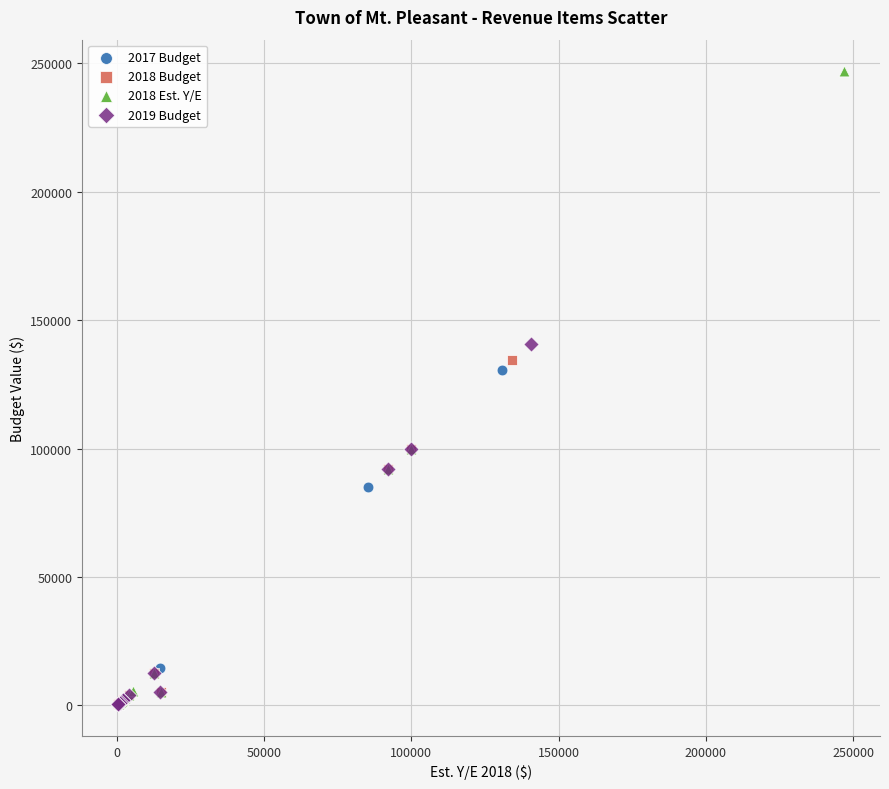

Which series has the widest spread of Y values?

2018 Est. Y/E